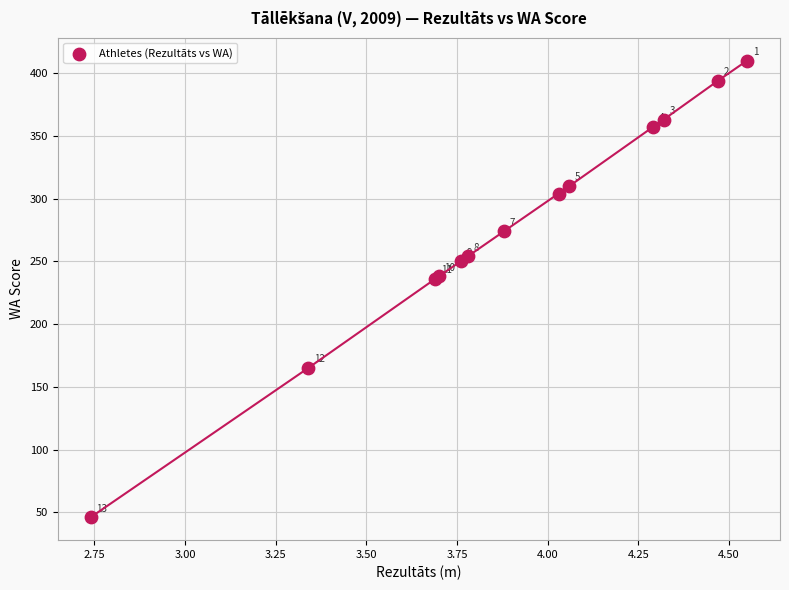

What Y value in the scatter plot is closest to 228?

236